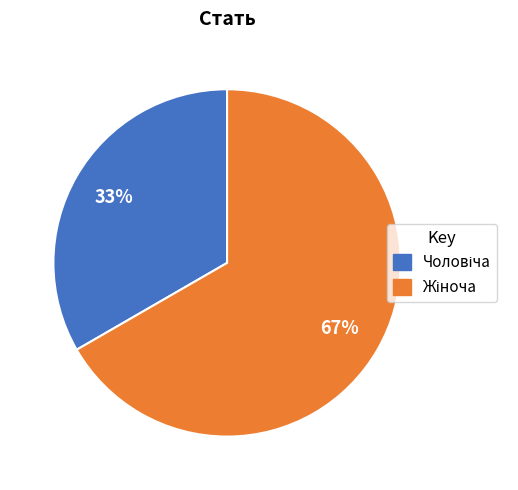

To the nearest percent, what is the average slice percentage?

50%